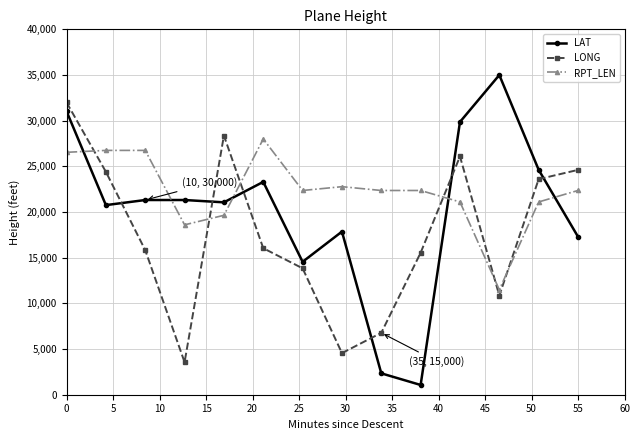

Which series has the largest range (max minus min)?

LAT